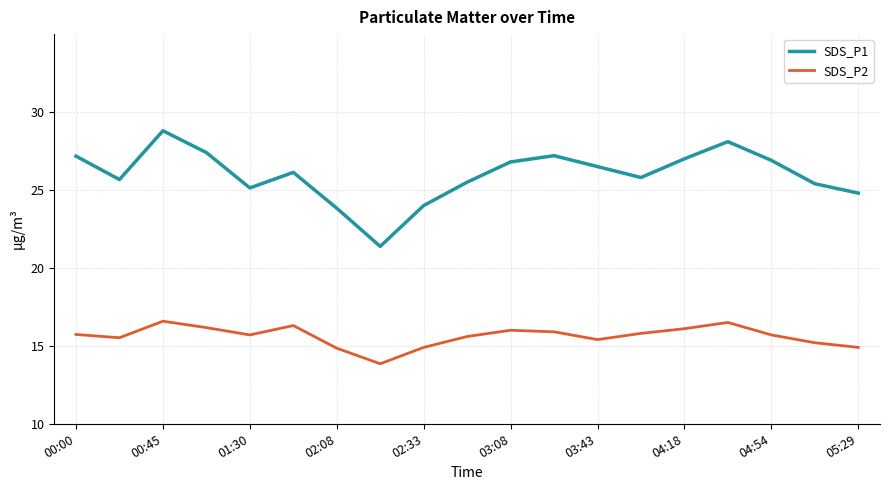

Which series has the largest range (max minus min)?

SDS_P1